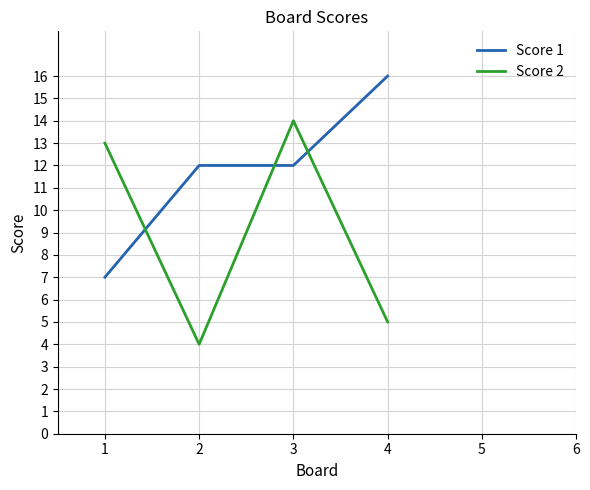

What is the difference between the highest and lowest values at 2?

8